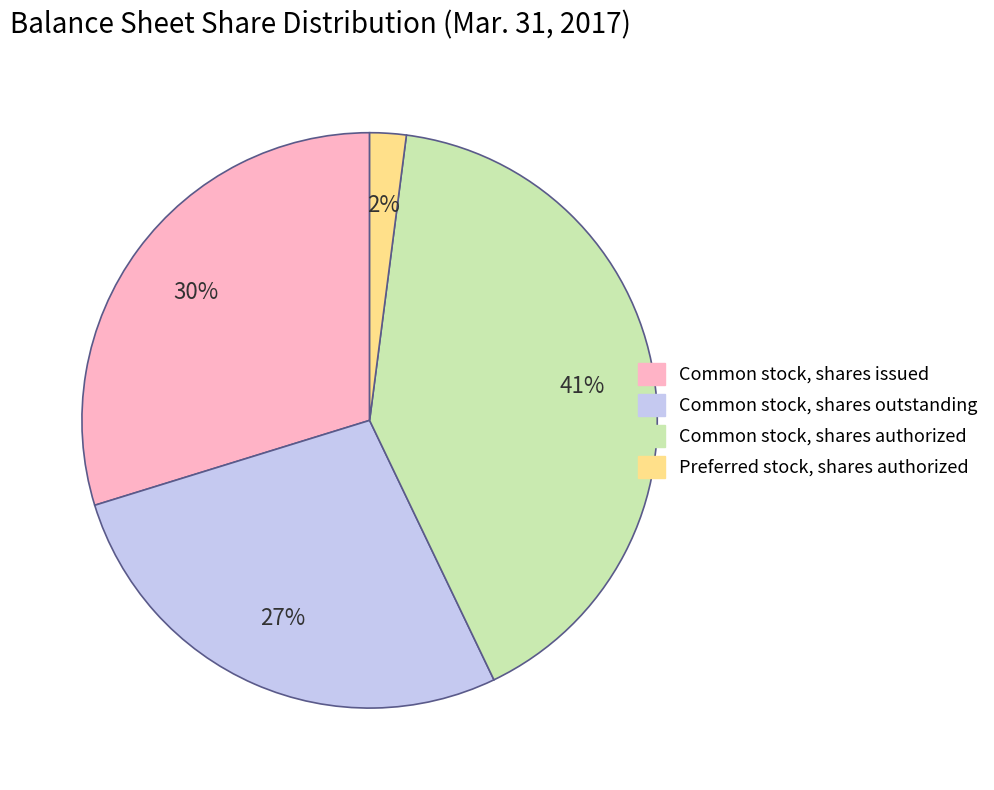

What is the ratio of the value at Common stock, shares issued to the value at Common stock, shares authorized?

0.7